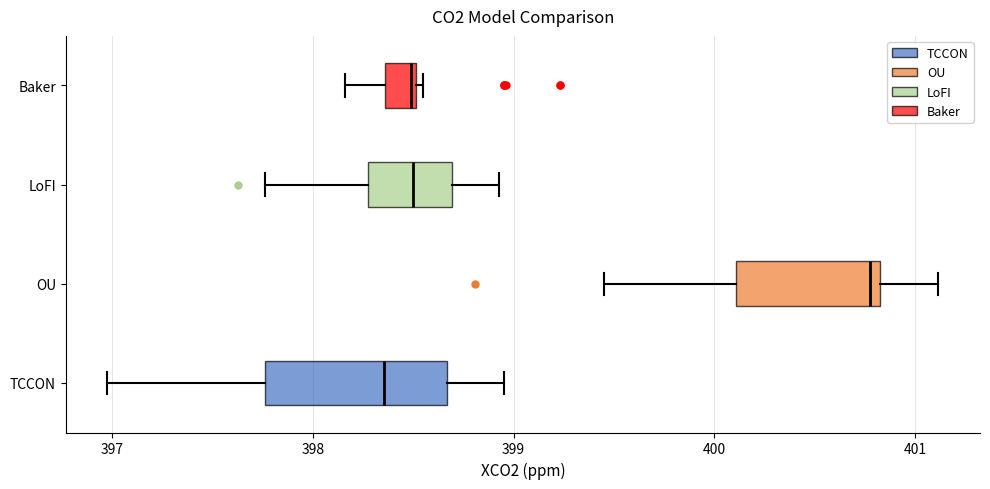

Reading bottom to top, read every box against the x-axis: the position of its median line, the range the box covers, and the ends of its whiskers. The values are not printed on the chart, so give them approximately, as read against the axis.

TCCON: median 398.4, box 397.8 to 398.7, whiskers 397.0 to 399.0
OU: median 400.8 (just left of the box's right edge), box 400.1 to 400.8, whiskers 399.4 to 401.1
LoFI: median 398.5, box 398.3 to 398.7, whiskers 397.8 to 398.9
Baker: median 398.5, box 398.4 to 398.5, whiskers 398.2 to 398.6